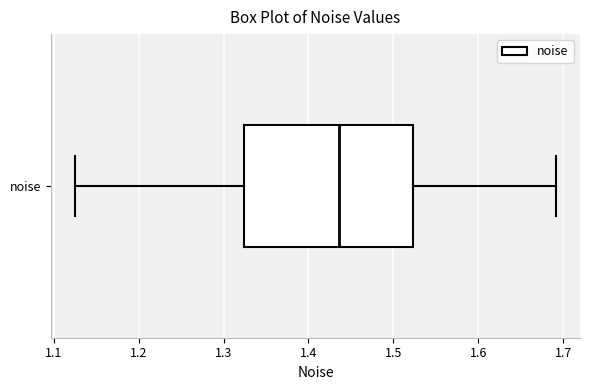

Where is the right edge of the box for noise on the x-axis? The values are not printed on the chart, so give them approximately, as read against the axis.

1.52